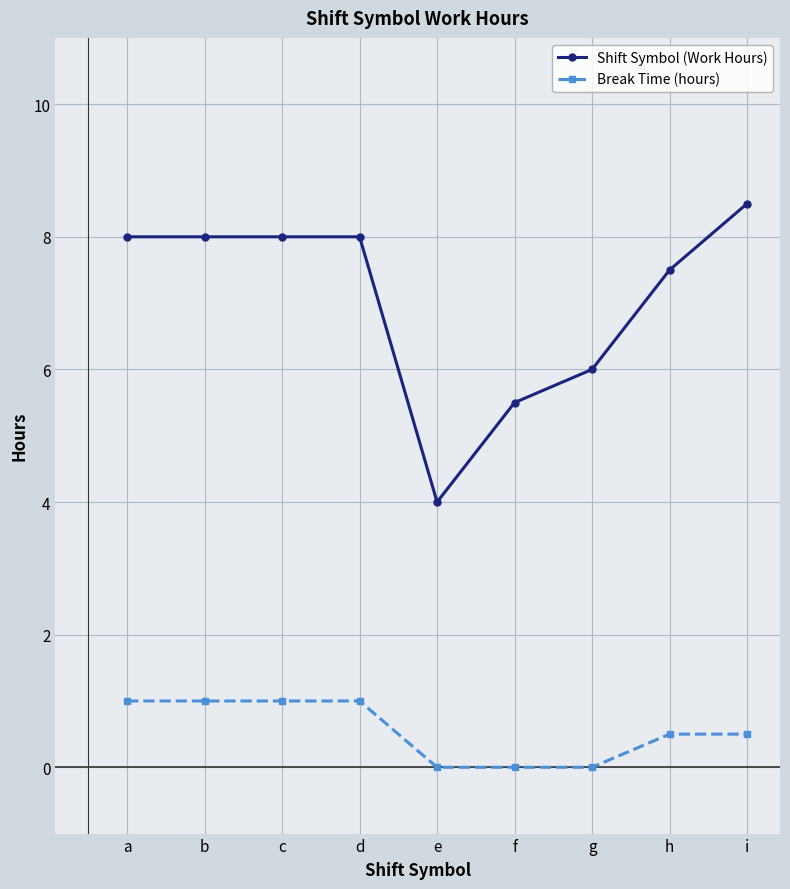

Reading left to right, transcribe all the data shown in this chart.

Shift Symbol (Work Hours): a=8.0	b=8.0	c=8.0	d=8.0	e=4.0	f=5.5	g=6.0	h=7.5	i=8.5
Break Time (hours): a=1.0	b=1.0	c=1.0	d=1.0	e=0.0	f=0.0	g=0.0	h=0.5	i=0.5